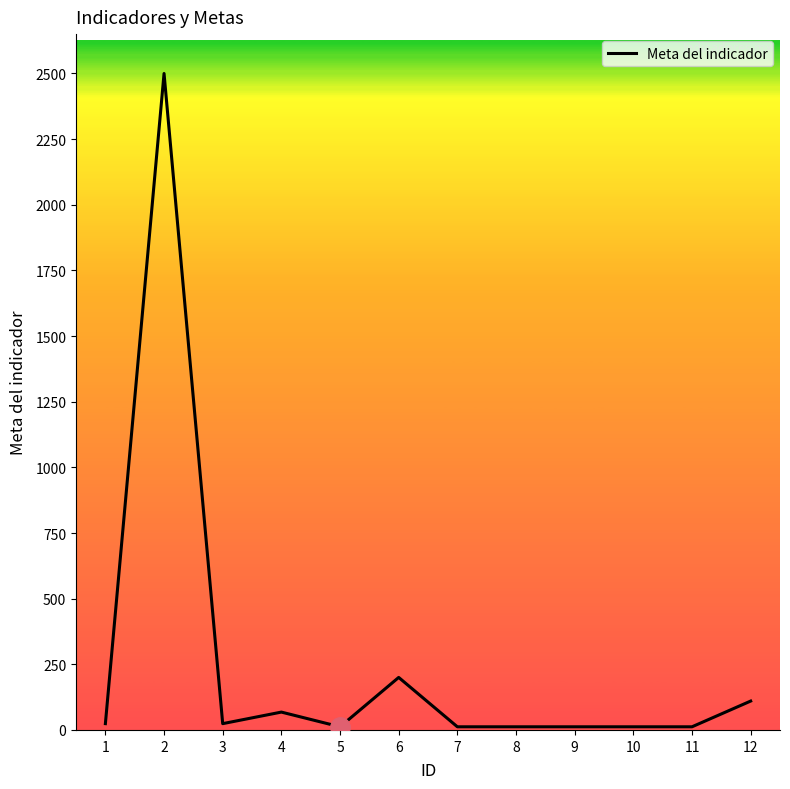

What is the greatest value displayed?

2500